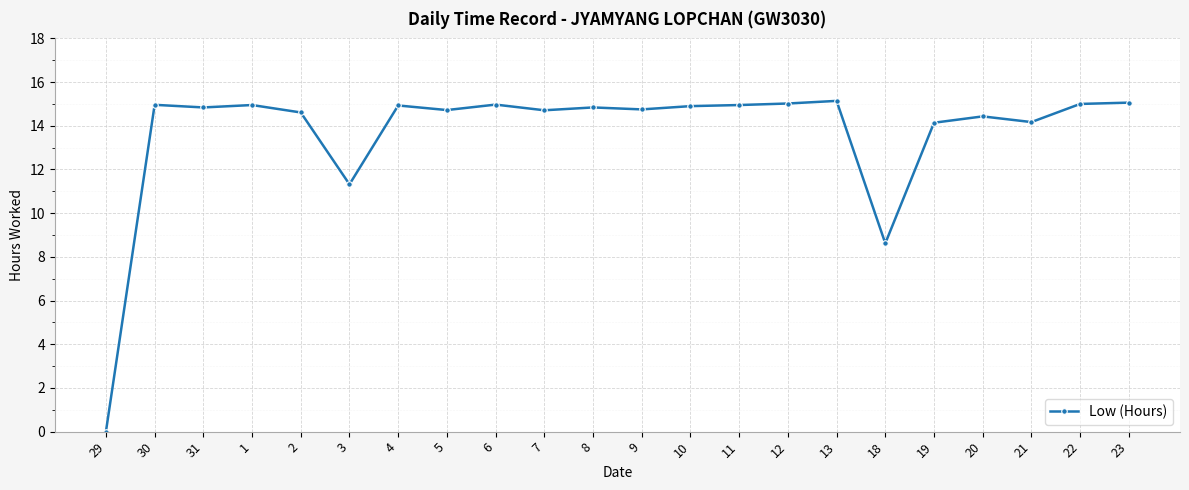

Approximately how many times larger is the value at 7 compared to 6?

1.0